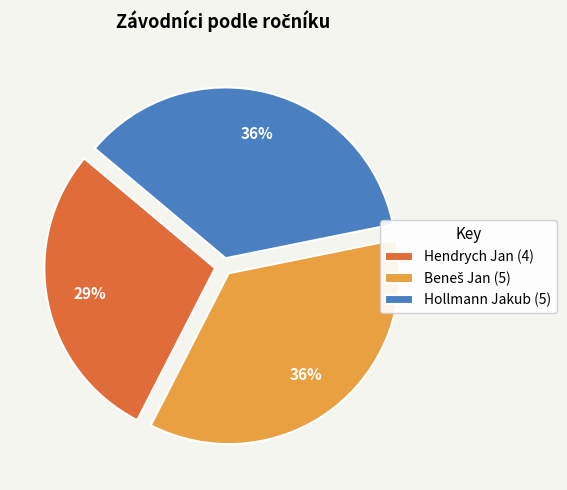

Count the number of slices in the pie.

3